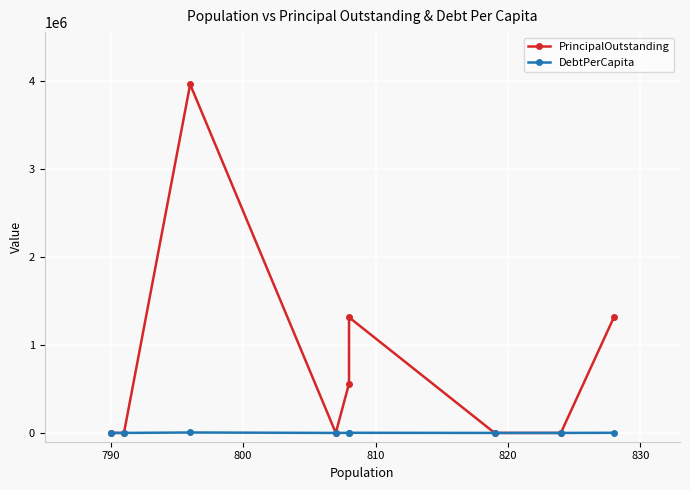

At how many categories does at least one series exceed 872660?

3